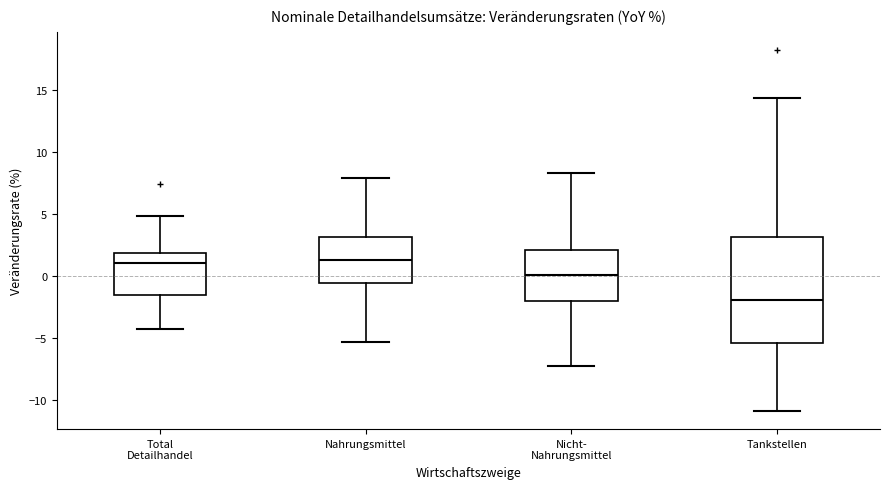

Reading left to right, read every box against the y-axis: the position of its median line, the range the box covers, and the ends of its whiskers. The values are not printed on the chart, so give them approximately, as read against the axis.

Total Detailhandel: median 1.0, box -1.5 to 2.0, whiskers -4.5 to 5.0
Nahrungsmittel: median 1.5, box -0.5 to 3.0, whiskers -5.5 to 8.0
Nicht- Nahrungsmittel: median 0.0, box -2.0 to 2.0, whiskers -7.0 to 8.5
Tankstellen: median -2.0, box -5.5 to 3.0, whiskers -11.0 to 14.5